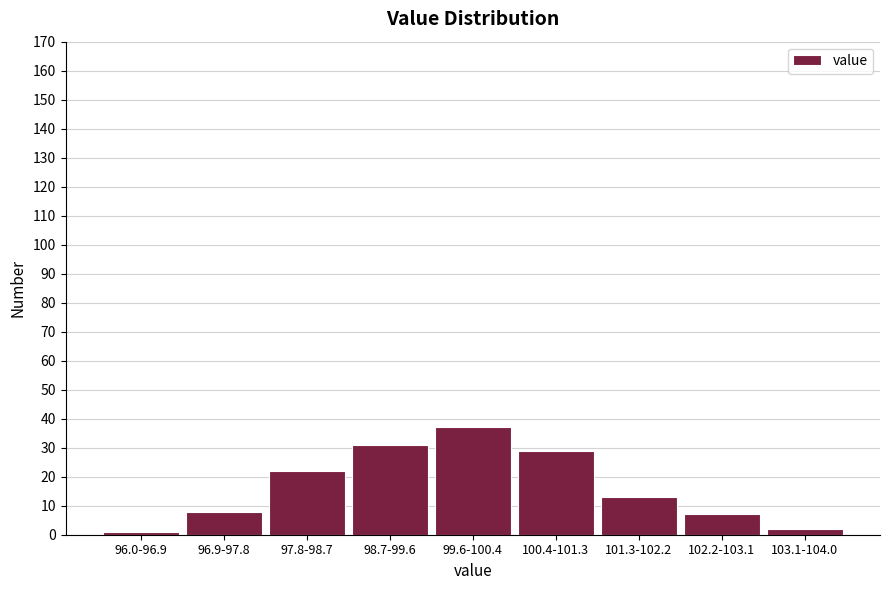

Reading left to right, transcribe all the data shown in this chart.

1	8	22	31	37	29	13	7	2